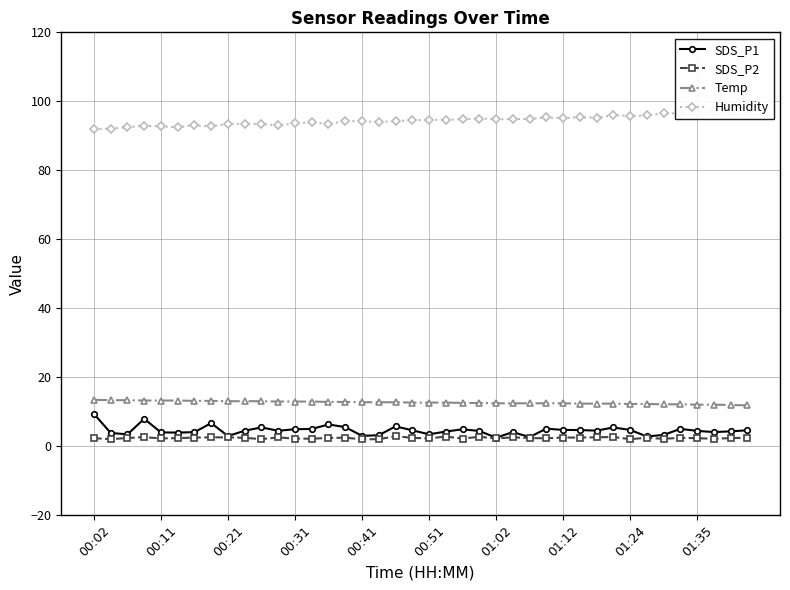

Reading right to left, transcribe all the data shown in this chart.

SDS_P1: 4.6	4.2	4.0	4.4	5.0	3.2	2.8	4.7	5.4	4.5	4.6	4.7	5.0	2.6	4.0	2.4	4.4	4.8	4.2	3.4	4.6	5.7	3.1	3.0	5.5	6.2	5.0	4.9	4.4	5.4	4.5	2.9	6.7	4.0	3.9	4.0	7.9	3.4	3.8	9.3
SDS_P2: 2.4	2.3	2.1	2.3	2.4	2.1	2.4	2.0	2.6	2.5	2.5	2.5	2.2	2.3	2.5	2.2	2.7	2.2	2.8	2.2	2.4	2.9	2.0	1.9	2.4	2.4	2.1	2.1	2.5	2.0	2.4	2.5	2.5	2.5	2.3	2.2	2.6	2.3	2.0	2.3
Temp: 11.8	11.9	12.0	12.0	12.1	12.1	12.2	12.2	12.3	12.3	12.3	12.4	12.4	12.4	12.4	12.4	12.5	12.5	12.6	12.6	12.6	12.7	12.7	12.7	12.8	12.8	12.9	12.9	12.9	13.0	13.0	13.0	13.1	13.1	13.2	13.2	13.2	13.3	13.3	13.4
Humidity: 97.6	97.3	97.2	96.6	96.5	96.5	95.9	95.7	96.0	95.2	95.4	95.1	95.3	94.9	94.8	94.8	95.0	94.8	94.6	94.6	94.5	94.2	94.0	94.2	94.3	93.4	93.9	93.6	93.0	93.4	93.5	93.4	92.7	93.0	92.5	92.7	92.9	92.5	92.1	91.9